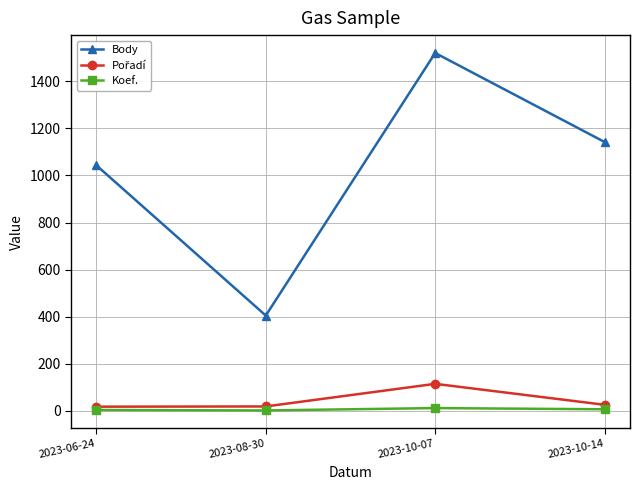

Which series has the largest total across all categories?

Body